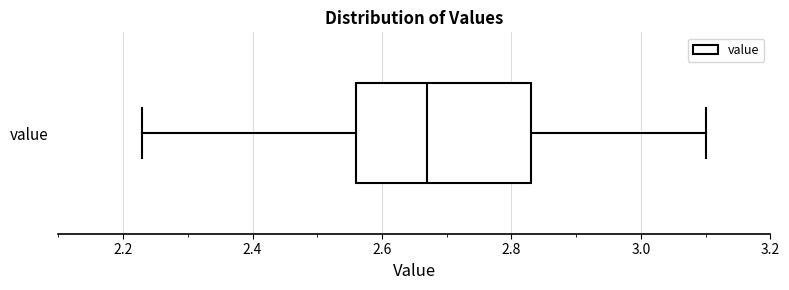

Read this box plot against the x-axis: the position of the median line, the range covered by the box, and the ends of both whiskers. The values are not printed on the chart, so give them approximately, as read against the axis.

median 2.68, box 2.56 to 2.84, whiskers 2.24 to 3.10